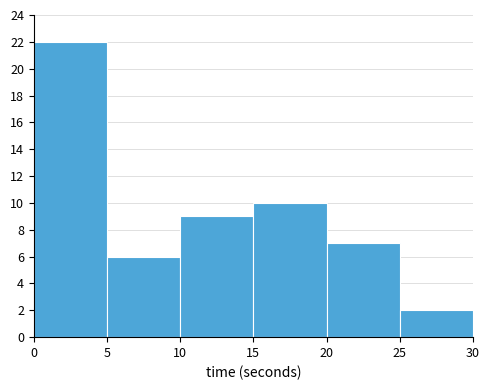

Reading left to right, transcribe this chart: for each bar, give the range it covers on the x-axis and its height. The values are not printed on the chart, so give them approximately, as read against the axis.

0 to 5: 22
5 to 10: 6
10 to 15: 9
15 to 20: 10
20 to 25: 7
25 to 30: 2